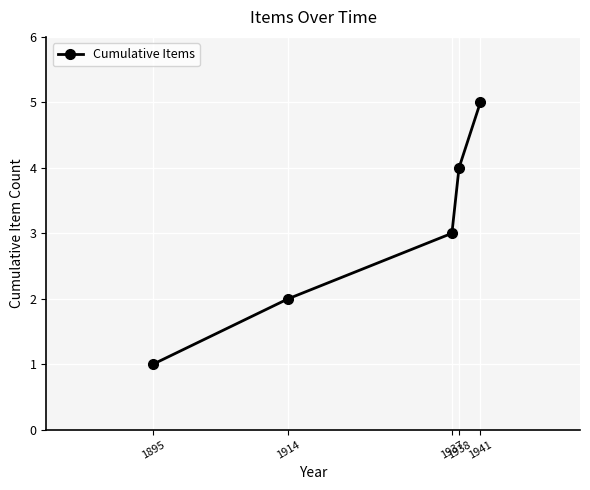

List the labels in order of value, smallest first.

1895, 1914, 1937, 1938, 1941